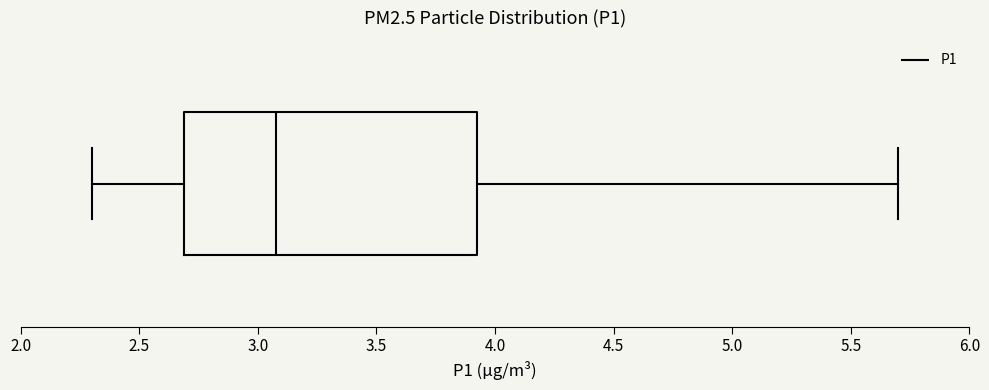

Where does the median line of the box sit on the x-axis? The values are not printed on the chart, so give them approximately, as read against the axis.

3.10